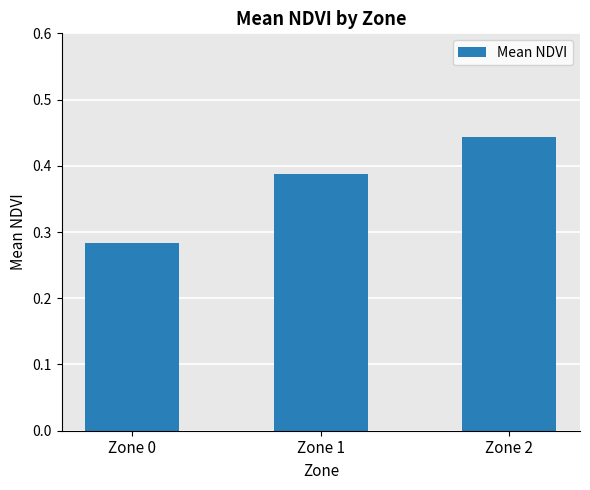

At which label is the value closest to 0?

Zone 0